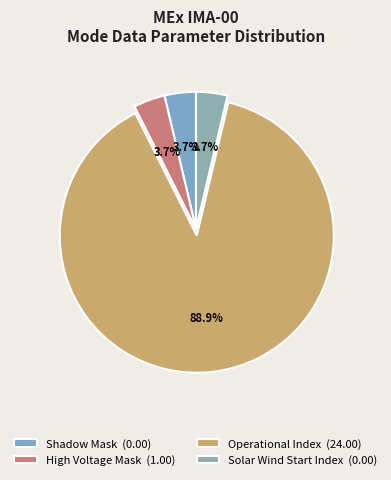

How many segments does this pie chart have?

4